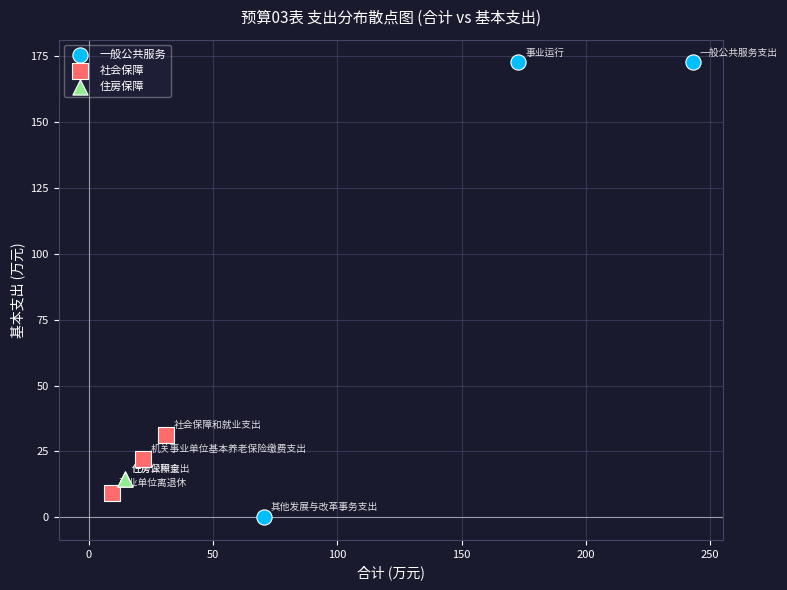

Which series contains the lowest Y value?

一般公共服务